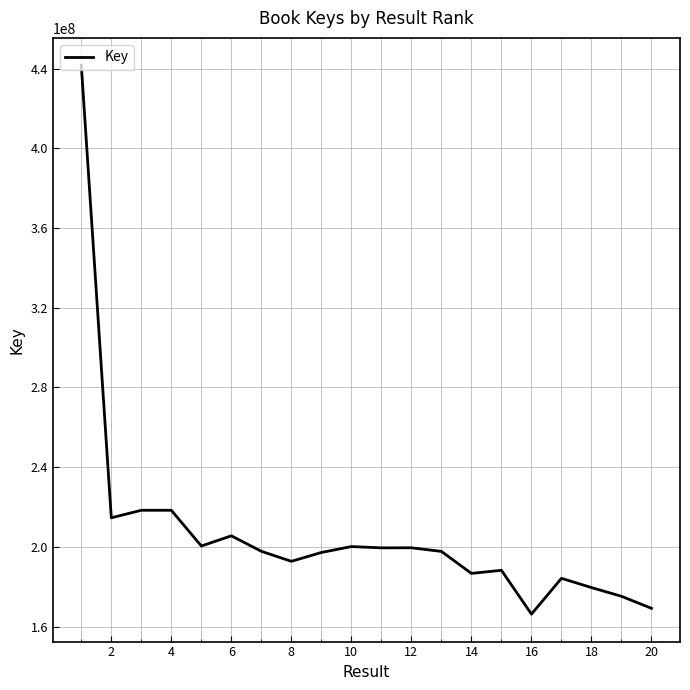

What is the greatest value displayed?

441657875